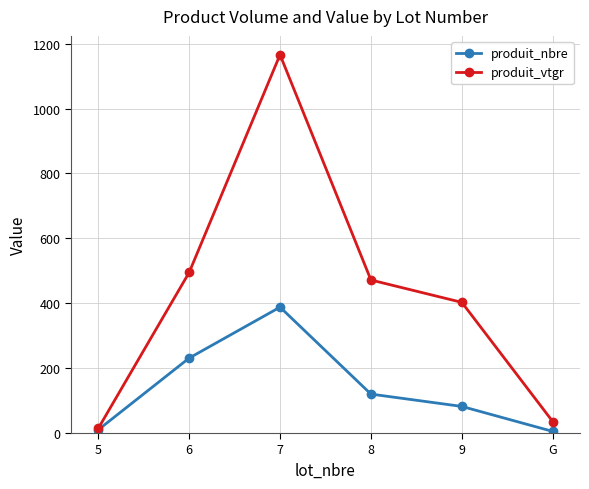

How many values in the produit_vtgr series are below 471?

3